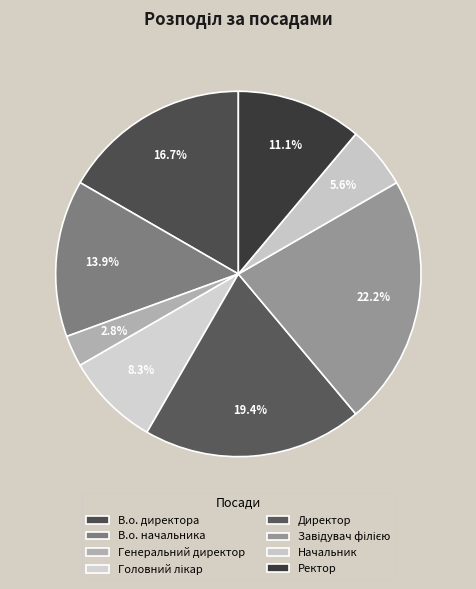

Which category has the biggest portion of the pie?

Завідувач філією